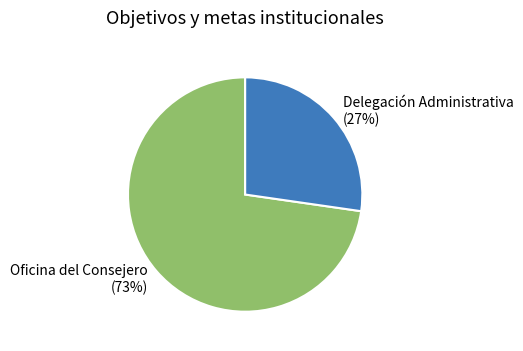

Combined, do Delegación Administrativa and Oficina del Consejero account for over 50%?

Yes